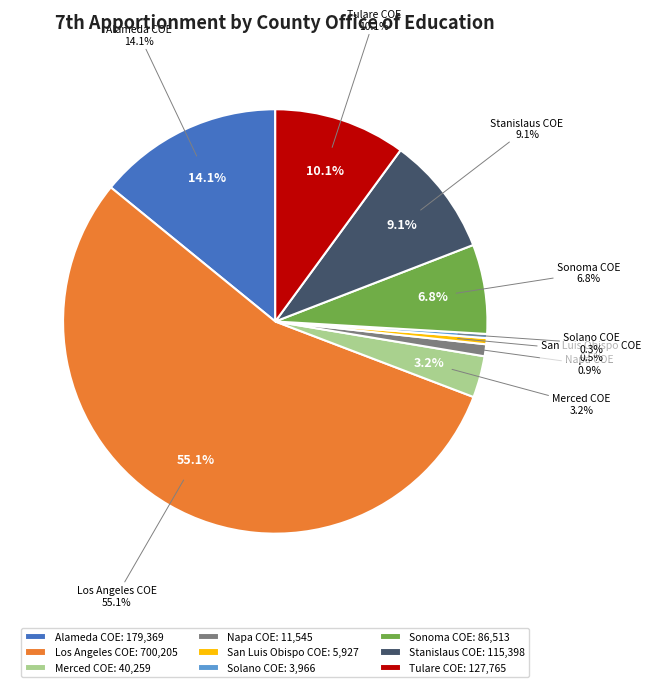

Which slice represents more than half of the pie?

Los Angeles COE